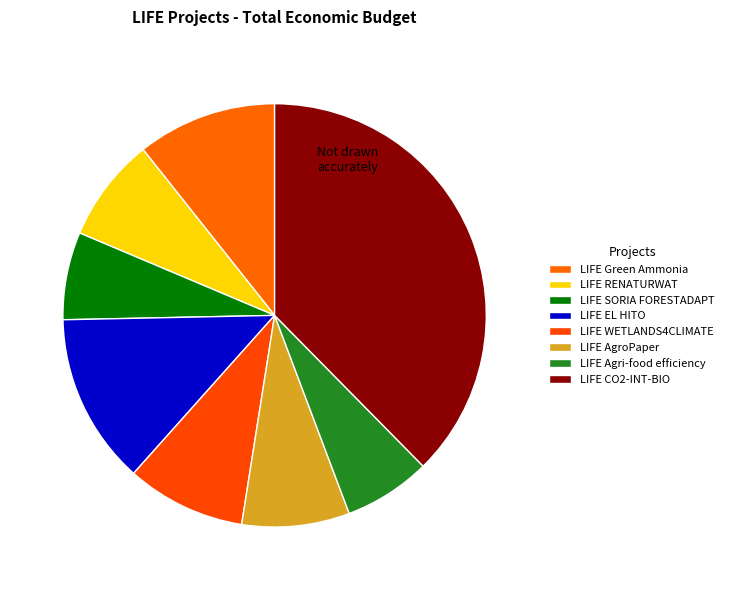

The LIFE SORIA FORESTADAPT slice represents 7% of the pie. True or false?

True